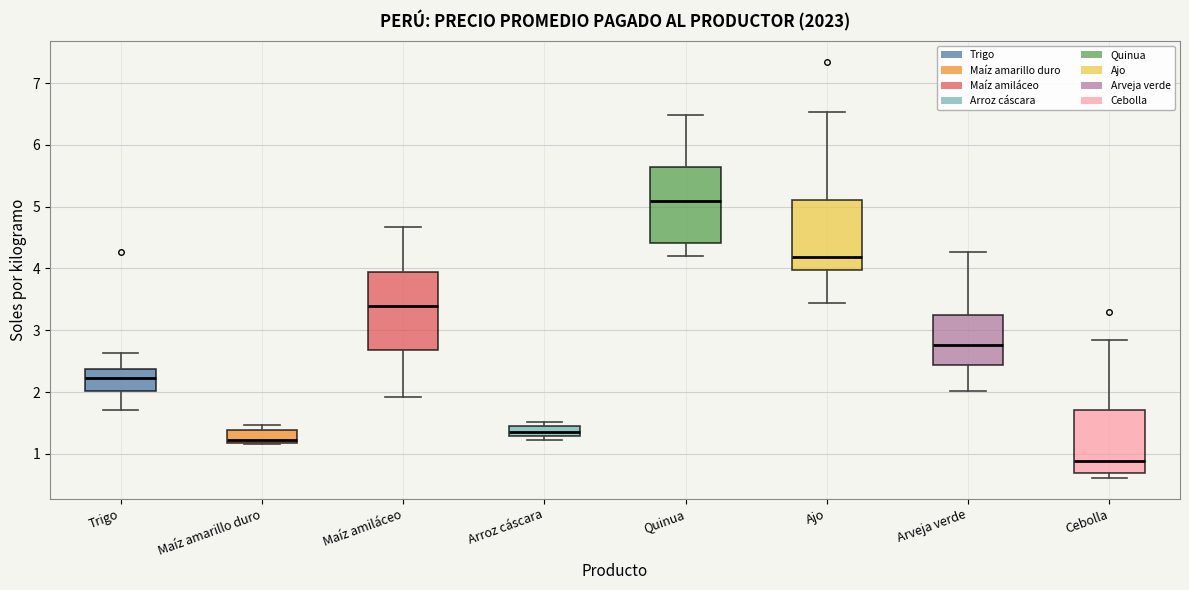

Which box's median line is the lowest?

Cebolla